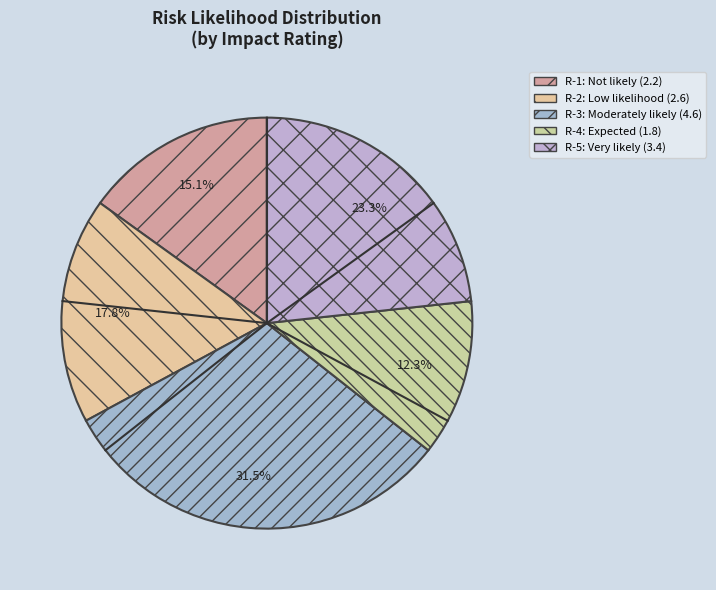

To the nearest percent, what is the difference between the largest and smallest slice percentages?

19%